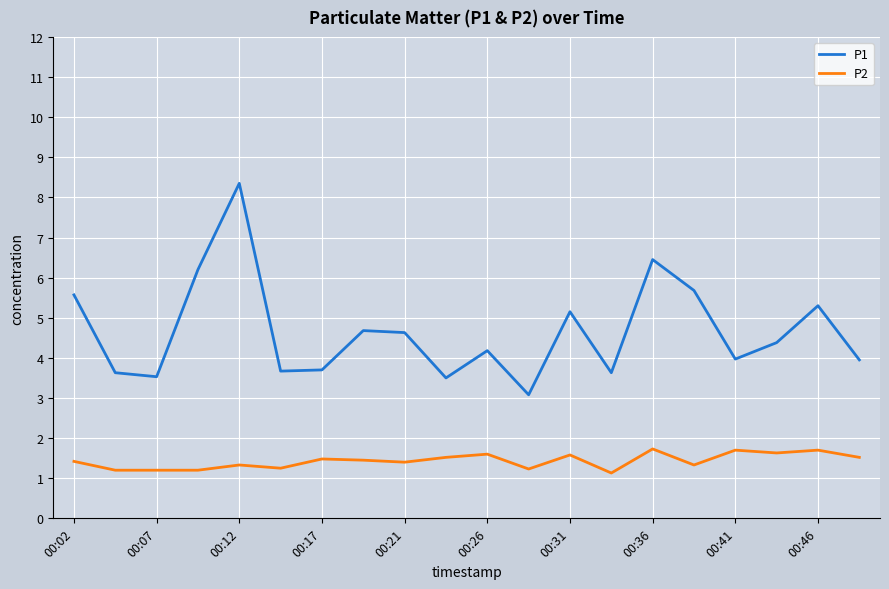

True or false: P1 and P2 cross at least once.

False